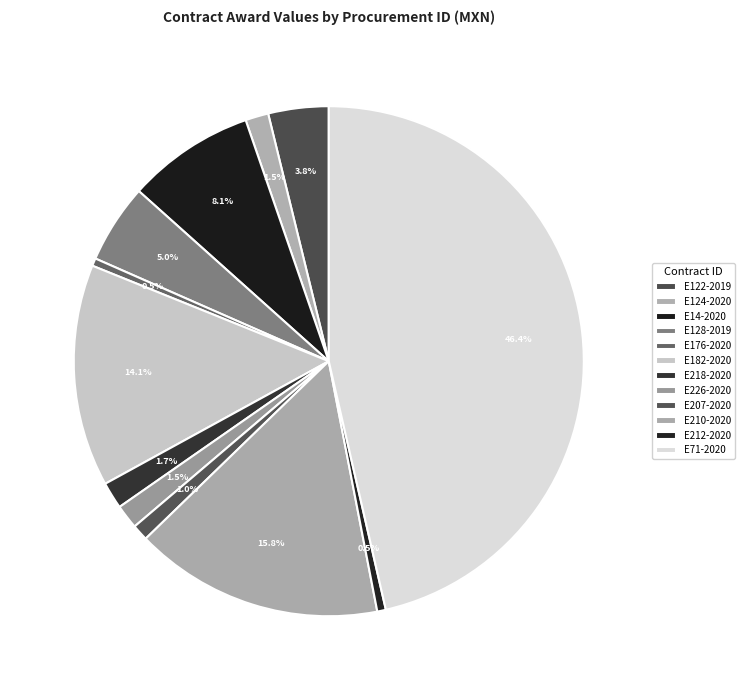

How many slices are in this pie chart?

12